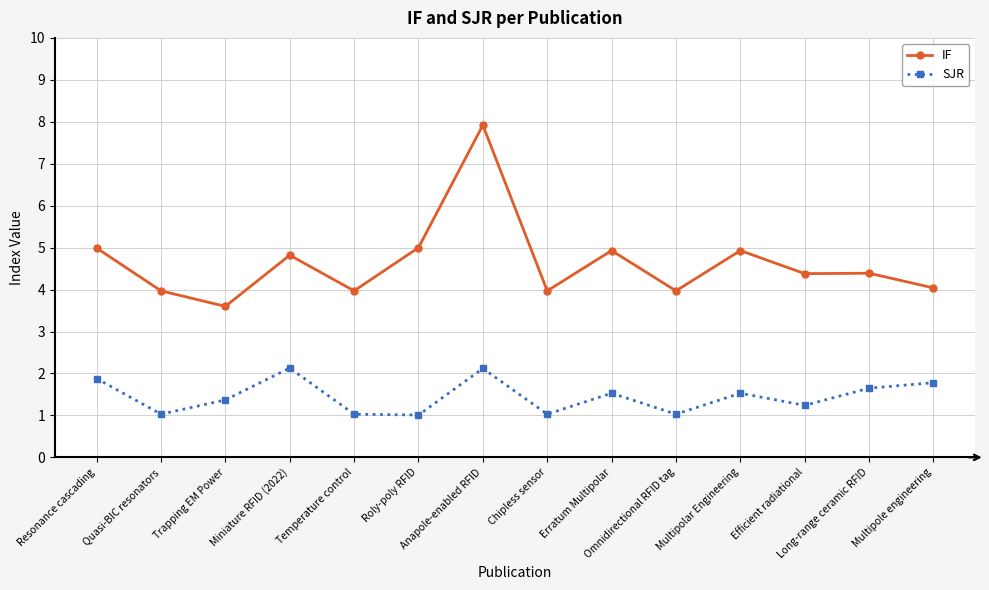

At which category does IF reach its first local valley?

Trapping EM Power